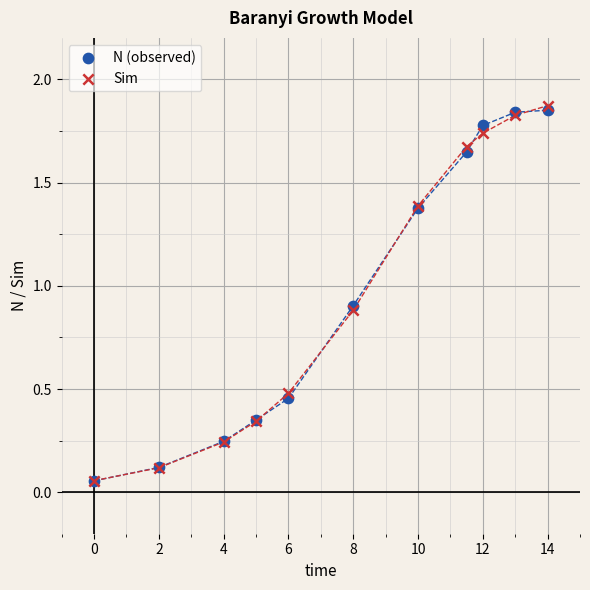

What are all the series names shown in the legend?

N (observed), Sim